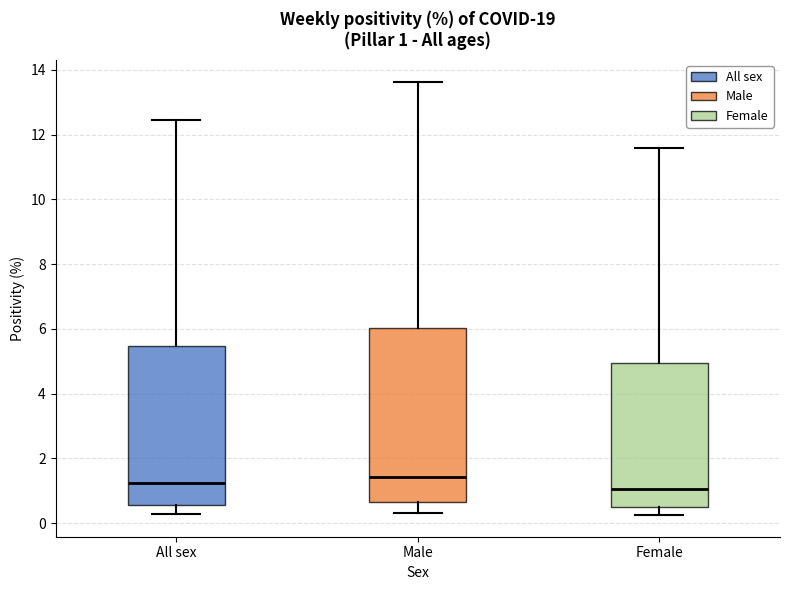

Comparing the boxes themselves (not the whiskers), which one is the tallest?

Male